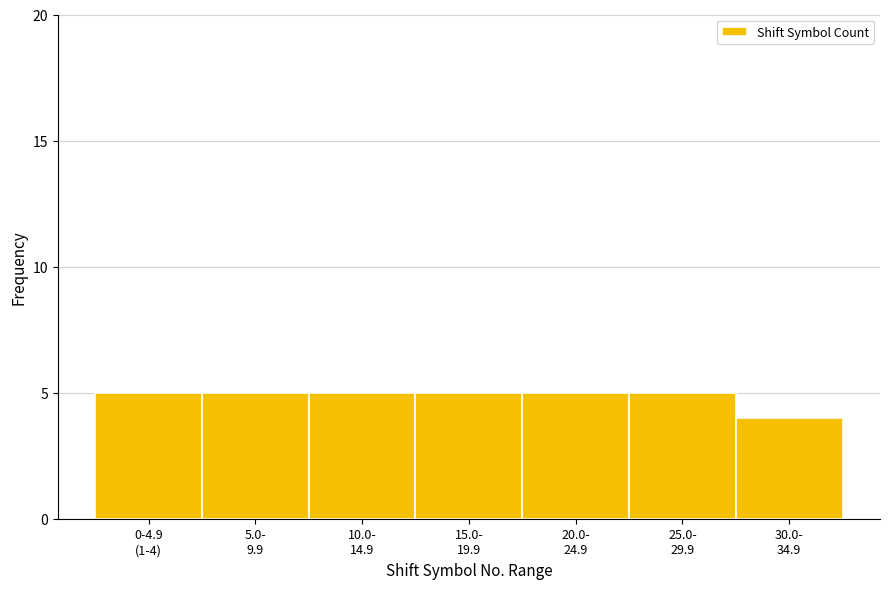

Reading left to right, transcribe all the data shown in this chart.

5	5	5	5	5	5	4